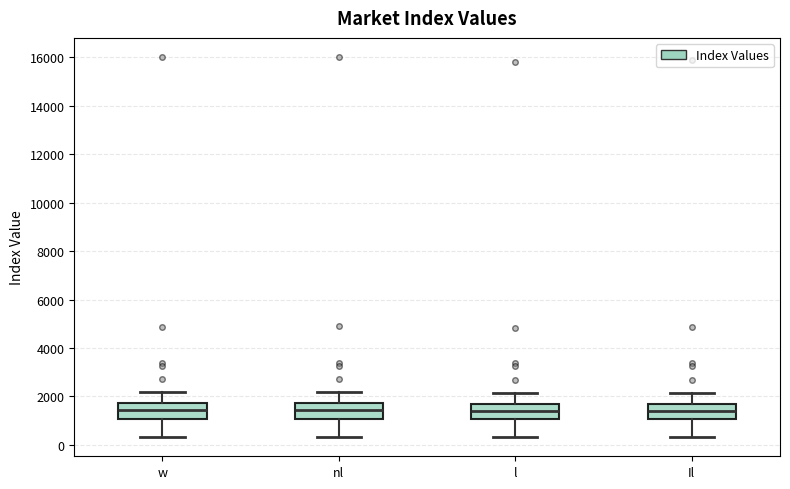

Reading left to right, read every box against the y-axis: the position of its median line, the range the box covers, and the ends of its whiskers. The values are not printed on the chart, so give them approximately, as read against the axis.

w: median 1400, box 1000 to 1800, whiskers 400 to 2200
nl: median 1400, box 1000 to 1800, whiskers 400 to 2200
l: median 1400, box 1000 to 1600, whiskers 400 to 2200
Il: median 1400, box 1000 to 1600, whiskers 400 to 2200